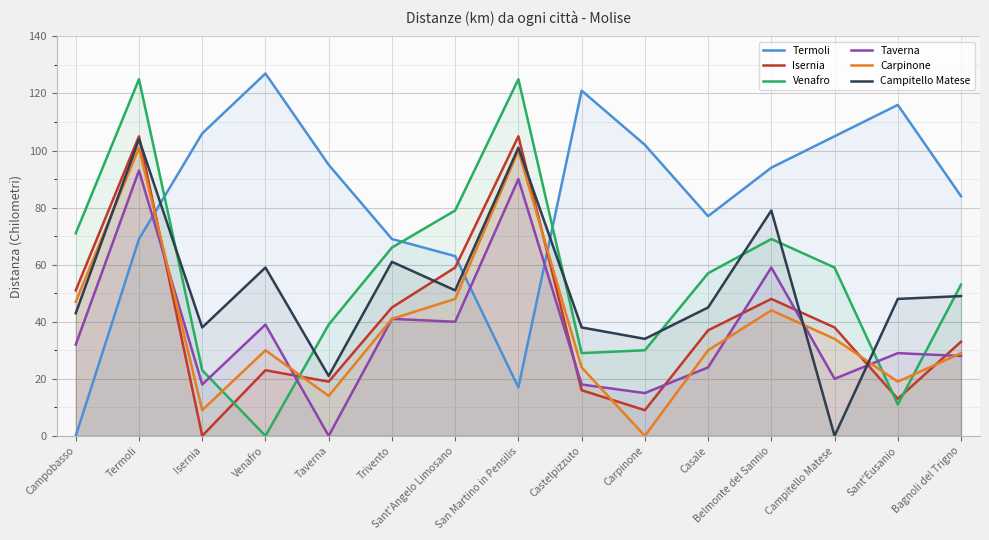

Which series ends up on top after the final intersection of Venafro and Isernia?

Venafro